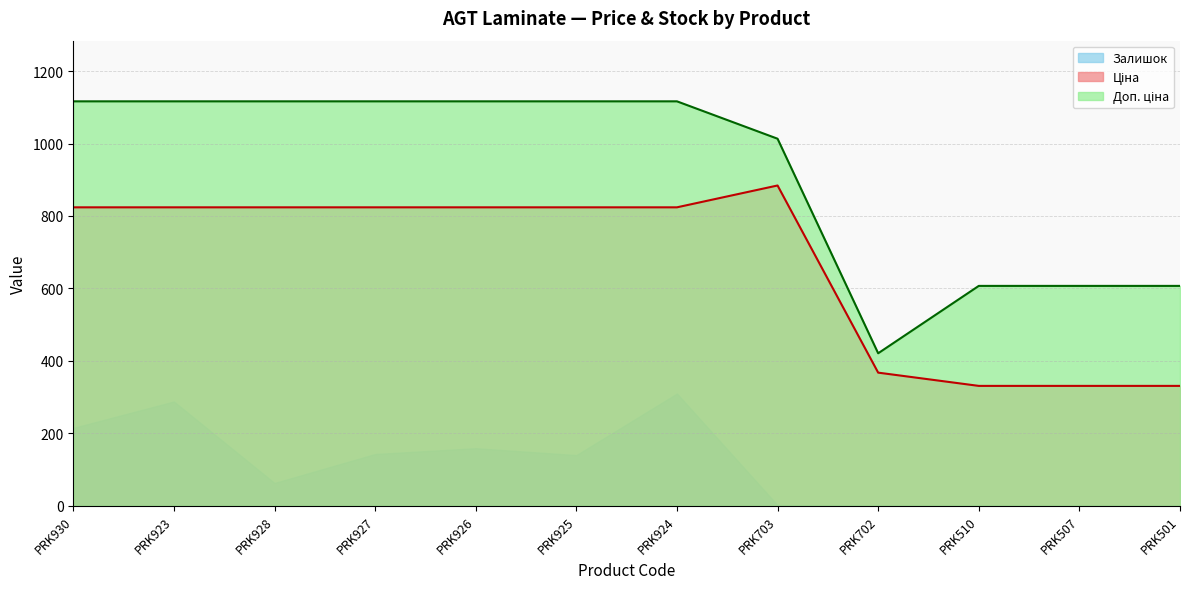

Which series has the largest total across all categories?

Доп. ціна